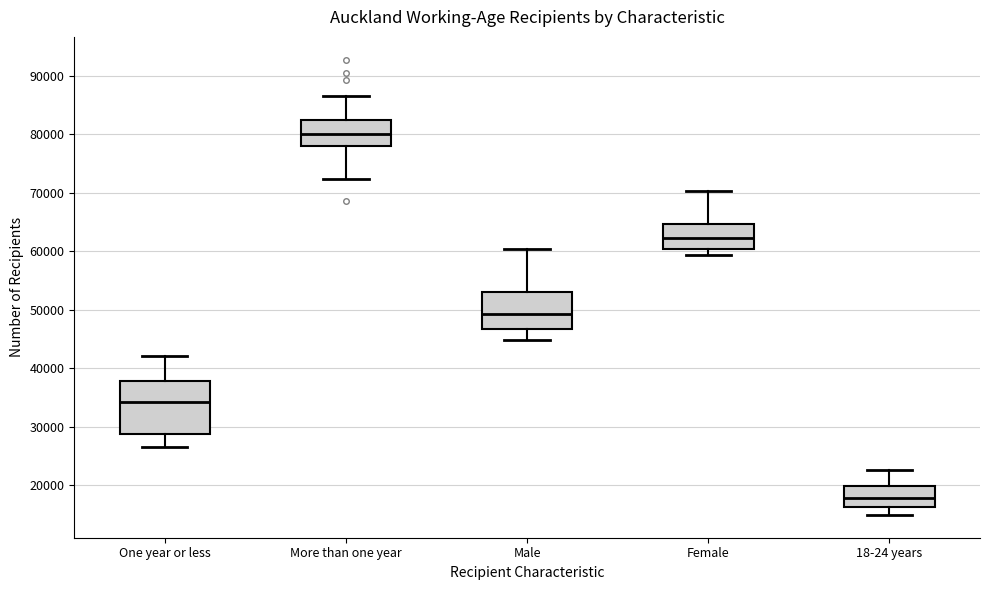

Reading left to right, read every box against the y-axis: the position of its median line, the range the box covers, and the ends of its whiskers. The values are not printed on the chart, so give them approximately, as read against the axis.

One year or less: median 34000, box 29000 to 38000, whiskers 26000 to 42000
More than one year: median 80000, box 78000 to 82000, whiskers 72000 to 87000
Male: median 49000, box 47000 to 53000, whiskers 45000 to 60000
Female: median 62000, box 60000 to 65000, whiskers 59000 to 70000
18-24 years: median 18000, box 16000 to 20000, whiskers 15000 to 23000